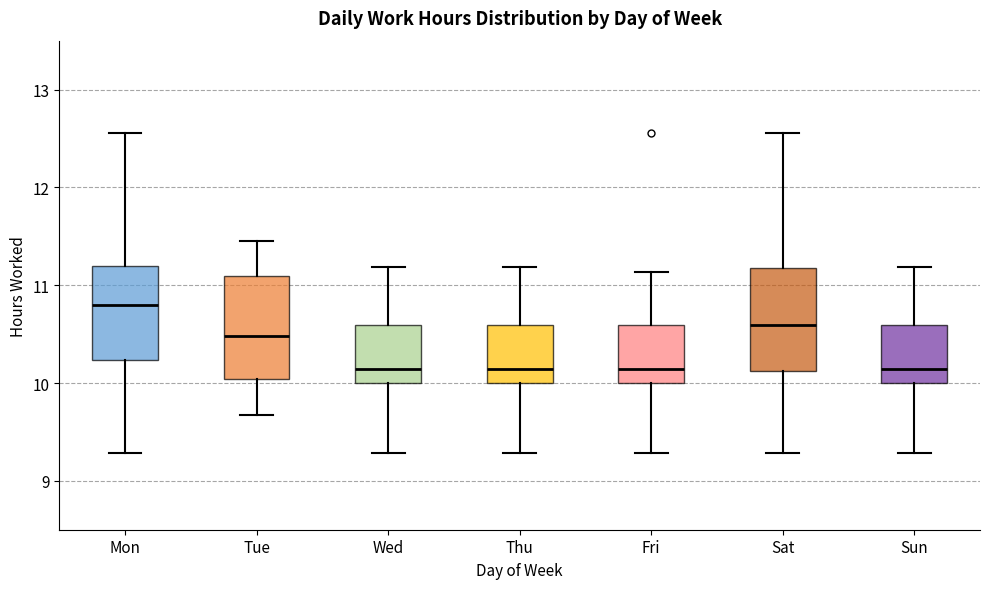

Reading left to right, read every box against the y-axis: the position of its median line, the range the box covers, and the ends of its whiskers. The values are not printed on the chart, so give them approximately, as read against the axis.

Mon: median 10.8, box 10.2 to 11.2, whiskers 9.3 to 12.6
Tue: median 10.5, box 10.0 to 11.1, whiskers 9.7 to 11.5
Wed: median 10.1, box 10.0 to 10.6, whiskers 9.3 to 11.2
Thu: median 10.1, box 10.0 to 10.6, whiskers 9.3 to 11.2
Fri: median 10.1, box 10.0 to 10.6, whiskers 9.3 to 11.1
Sat: median 10.6, box 10.1 to 11.2, whiskers 9.3 to 12.6
Sun: median 10.1, box 10.0 to 10.6, whiskers 9.3 to 11.2